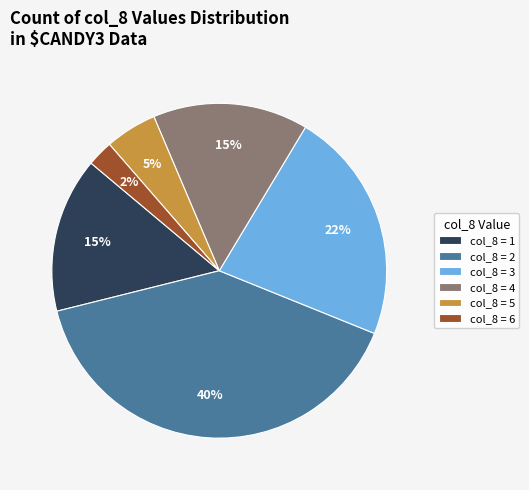

Is it true that col_8 = 5 is 1% of the pie?

False